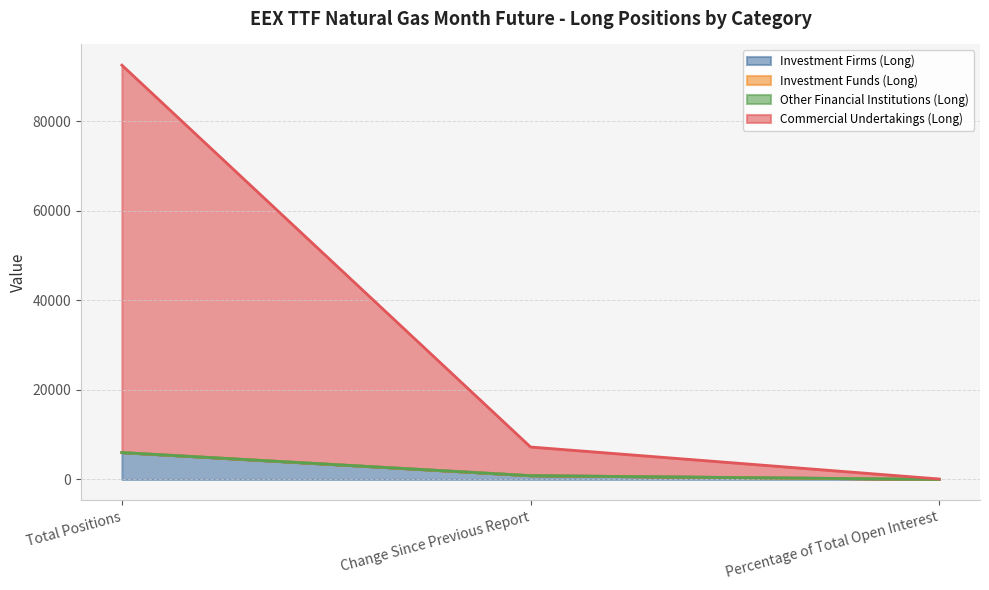

What is the maximum value for Investment Firms (Long)?

5991.1